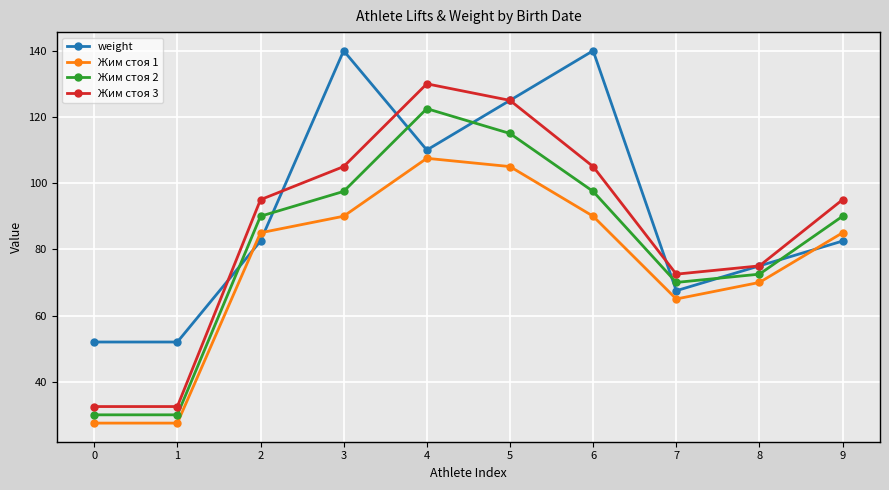

List the series in order of their peak value, highest first.

weight, Жим стоя 3, Жим стоя 2, Жим стоя 1